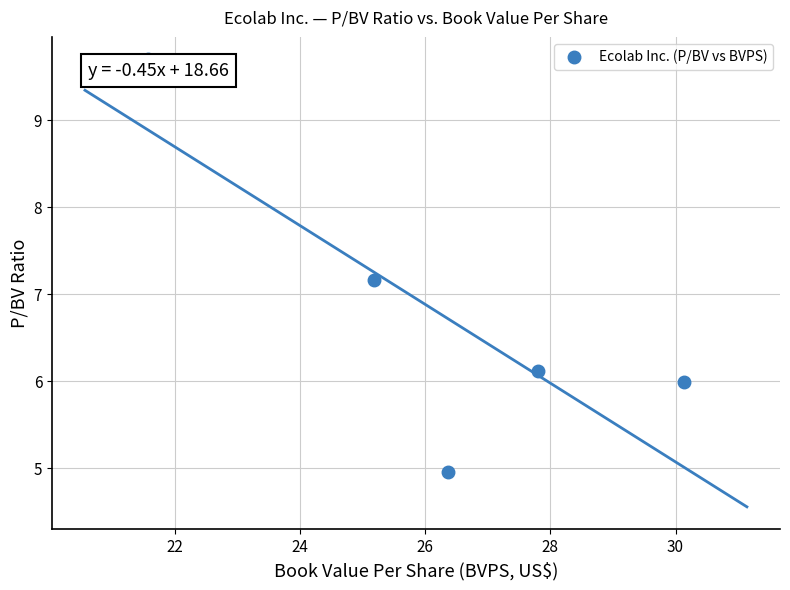

What Y value in the scatter plot is closest to 7?

7.2